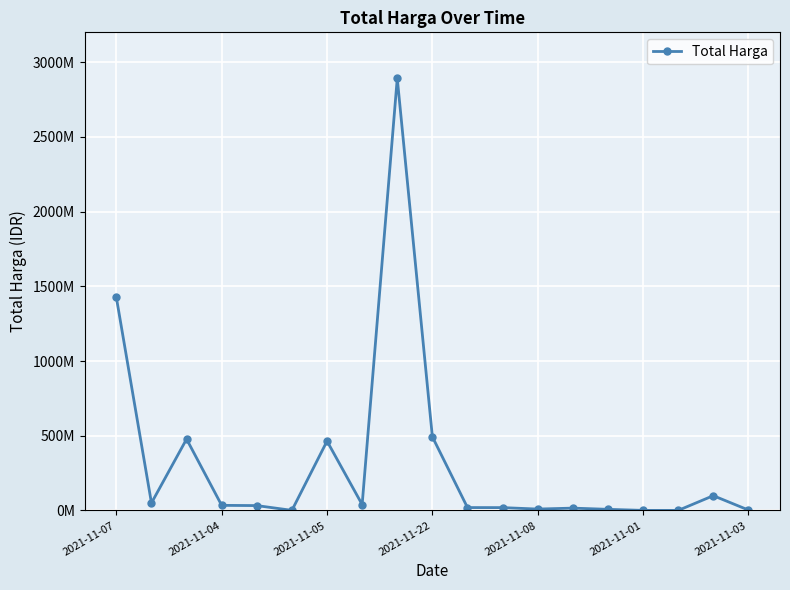

Is this an area chart (filled region under the line)?

No